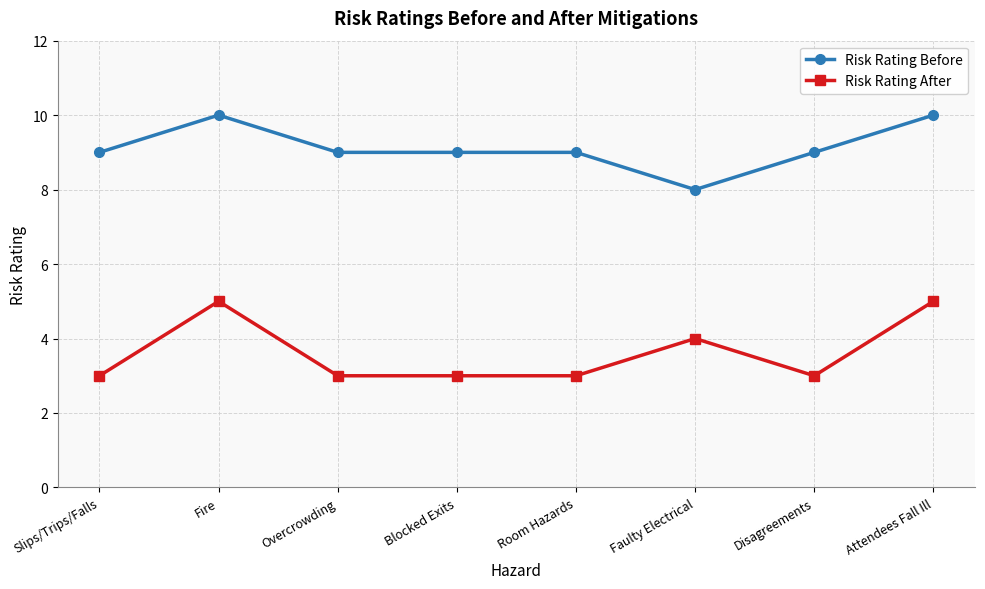

What is the difference between the highest and lowest values at Overcrowding?

6